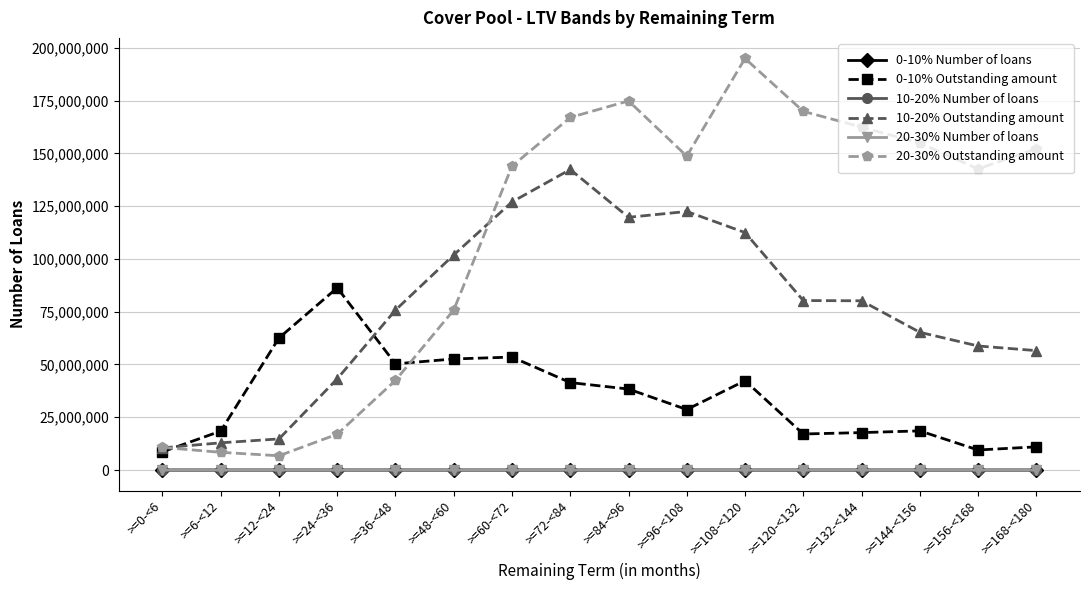

True or false: 20-30% Number of loans has more than 0 interior local peaks.

True